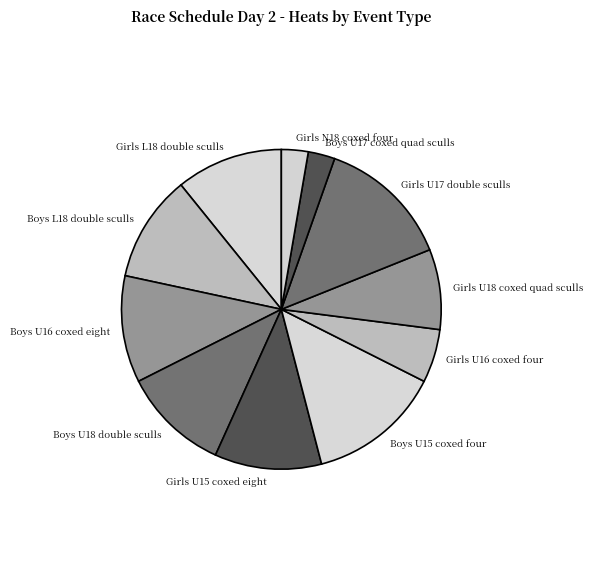

Count the number of slices in the pie.

11